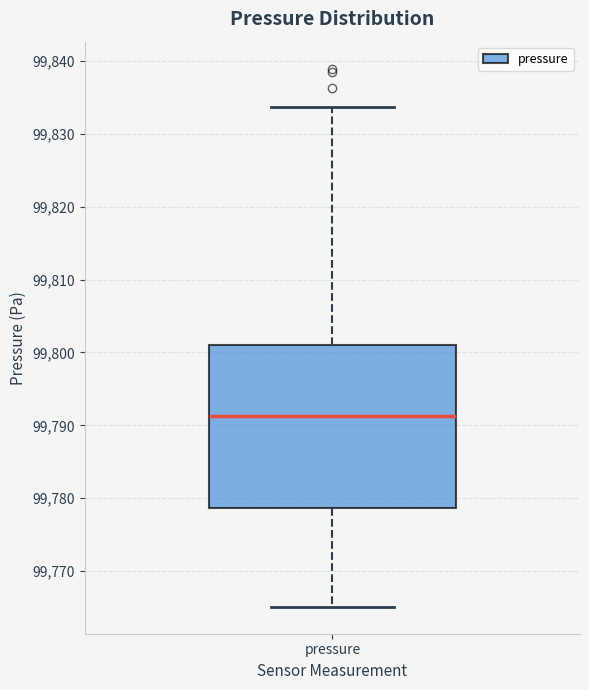

Read this box plot against the y-axis: the position of the median line, the range covered by the box, and the ends of both whiskers. The values are not printed on the chart, so give them approximately, as read against the axis.

median 99791, box 99779 to 99801, whiskers 99765 to 99834